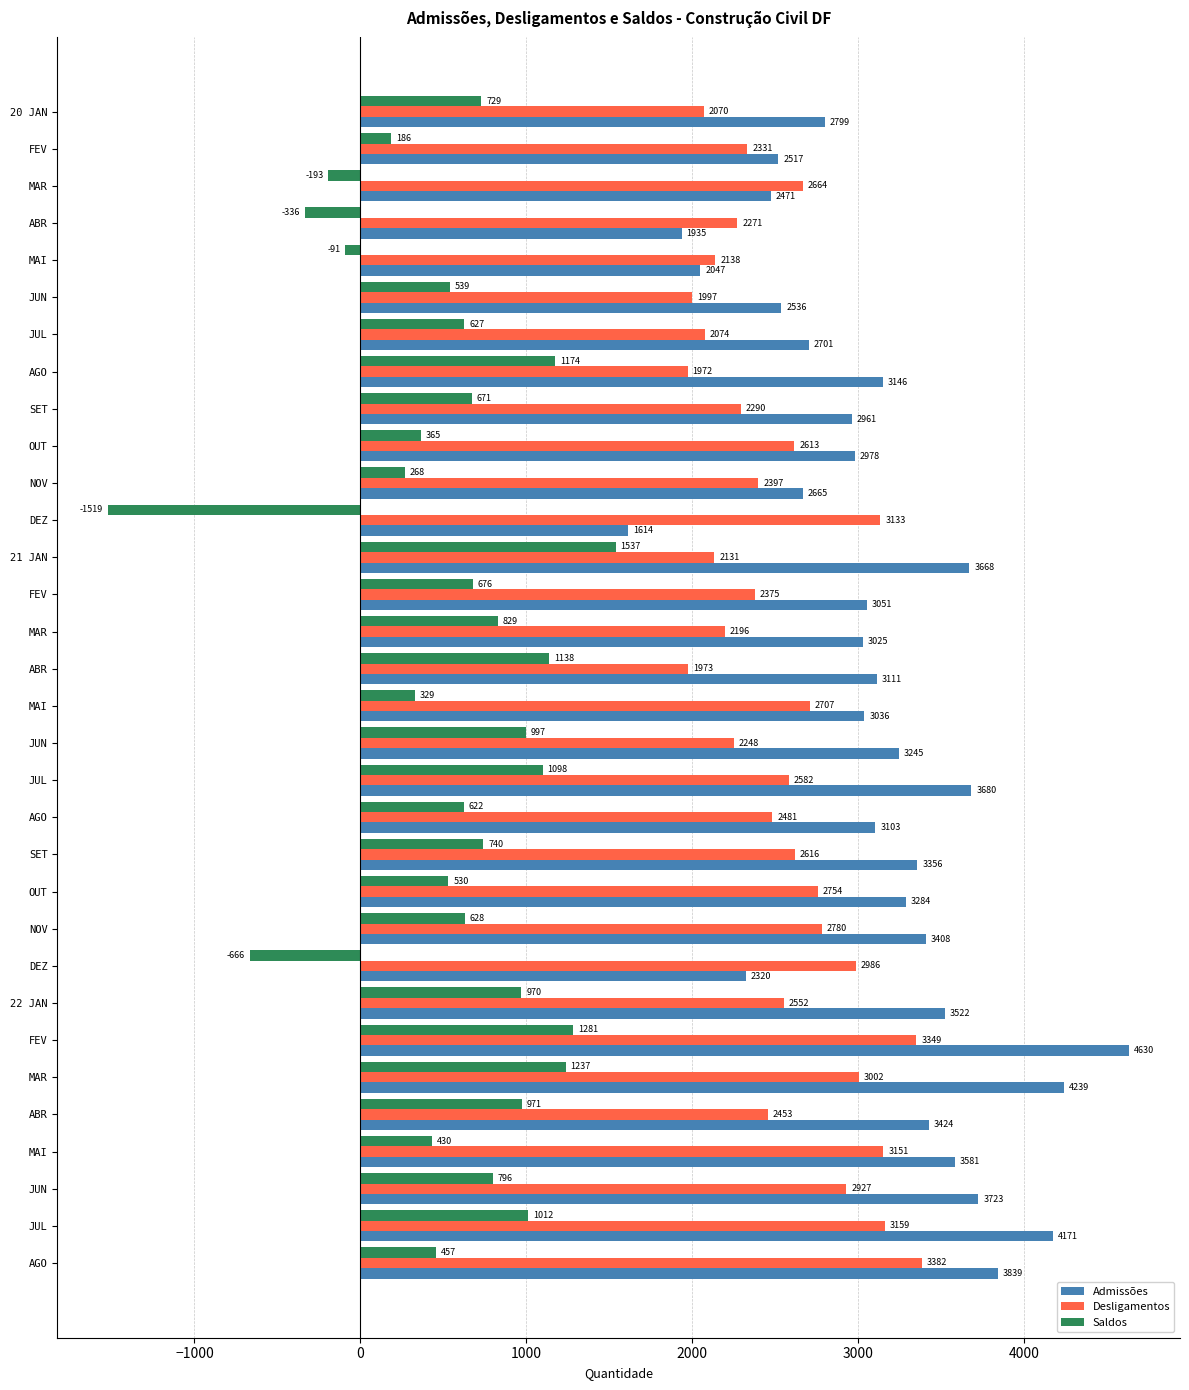

How many categories are shown in the chart?

32